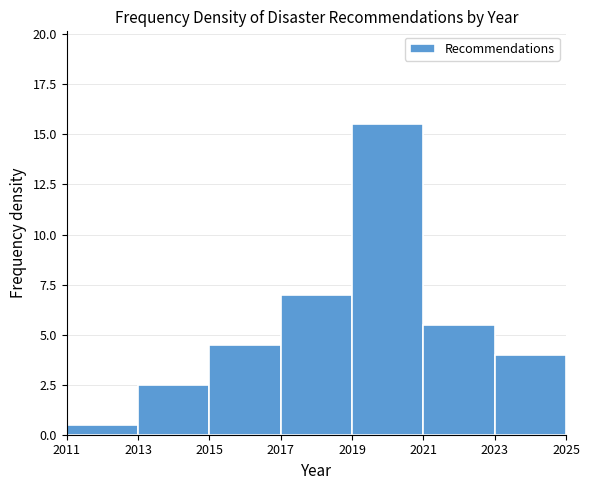

Over which range of the x-axis is the bar tallest?

2019 to 2021